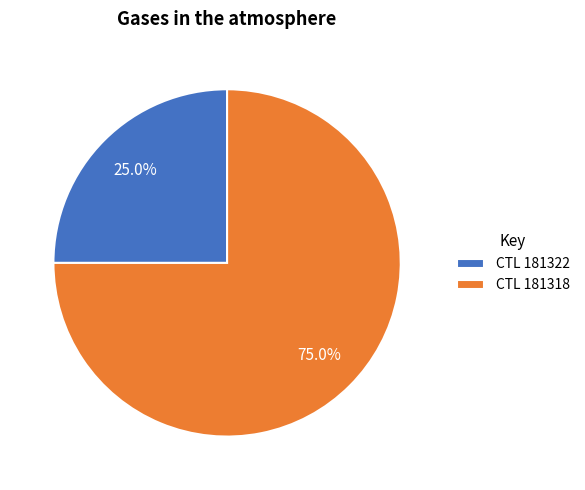

Which category has the smallest portion of the pie?

CTL 181322